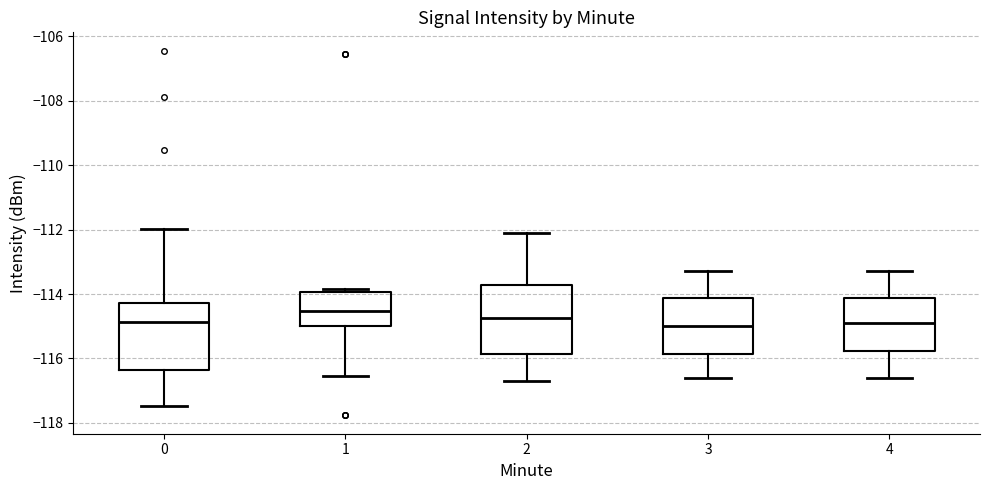

Reading left to right, transcribe this box plot: for each box, give where its median line is, the range the box spans, and where its two whiskers end, as read against the y-axis. The values are not printed on the chart, so give them approximately, as read against the axis.

0: median -114.8, box -116.4 to -114.2, whiskers -117.4 to -112.0
1: median -114.6, box -115.0 to -114.0, whiskers -116.6 to -113.8
2: median -114.8, box -115.8 to -113.8, whiskers -116.6 to -112.0
3: median -115.0, box -115.8 to -114.2, whiskers -116.6 to -113.2
4: median -114.8, box -115.8 to -114.2, whiskers -116.6 to -113.2